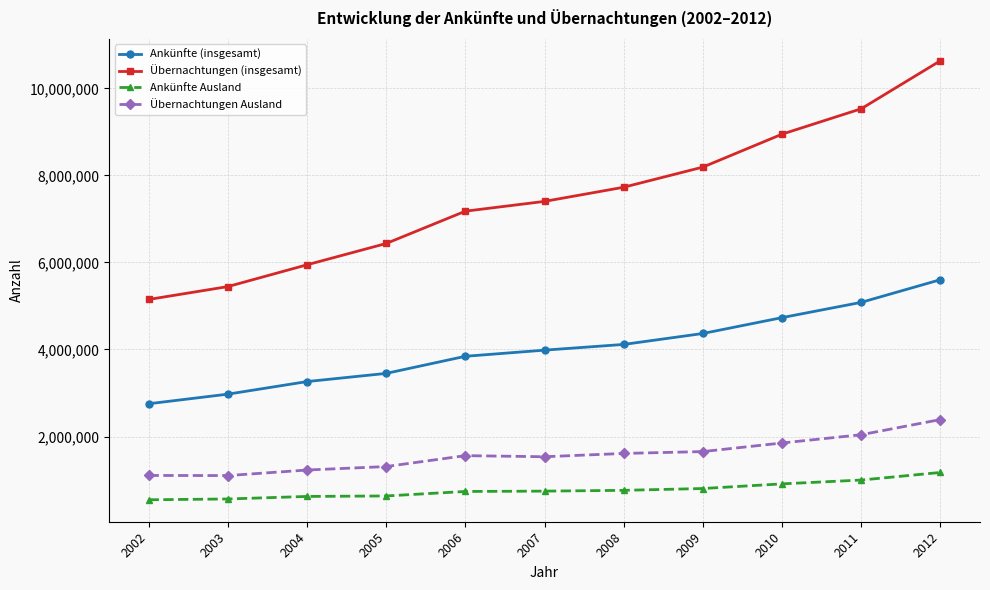

True or false: Ankünfte Ausland and Ankünfte (insgesamt) cross at least once.

False